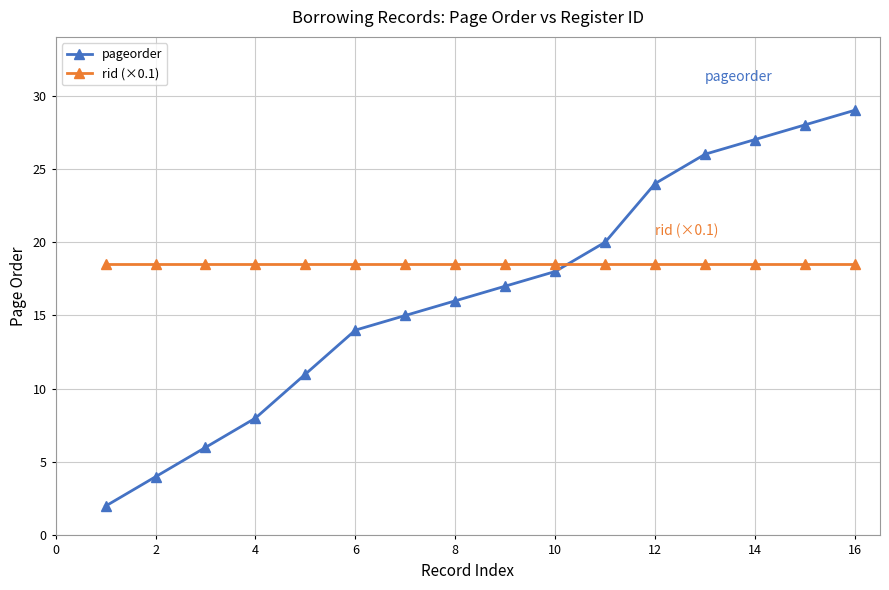

What is the maximum value for rid (×0.1)?

18.5